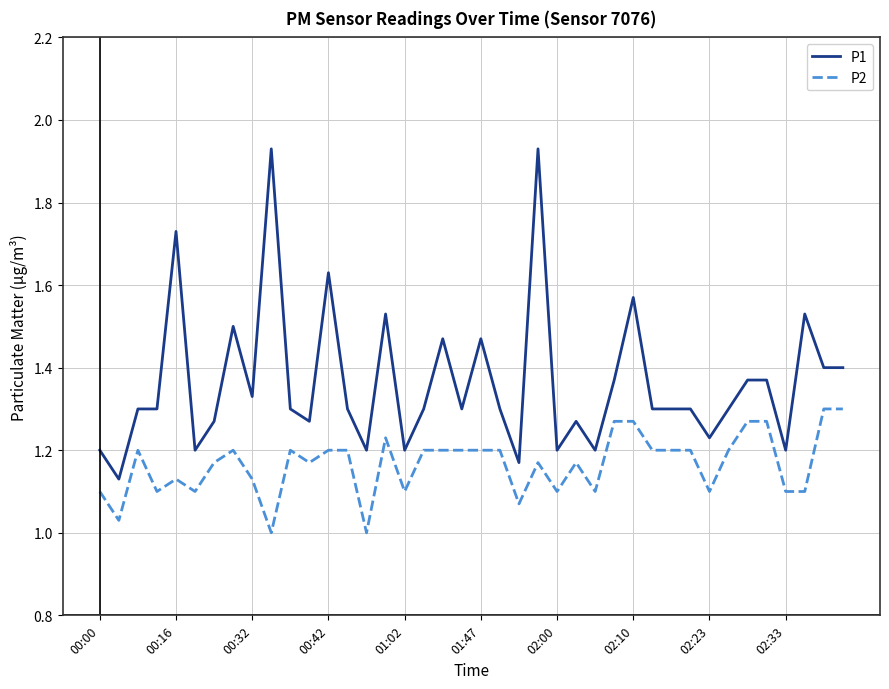

What is the difference between the maximum and minimum values in the P2 series?

0.3